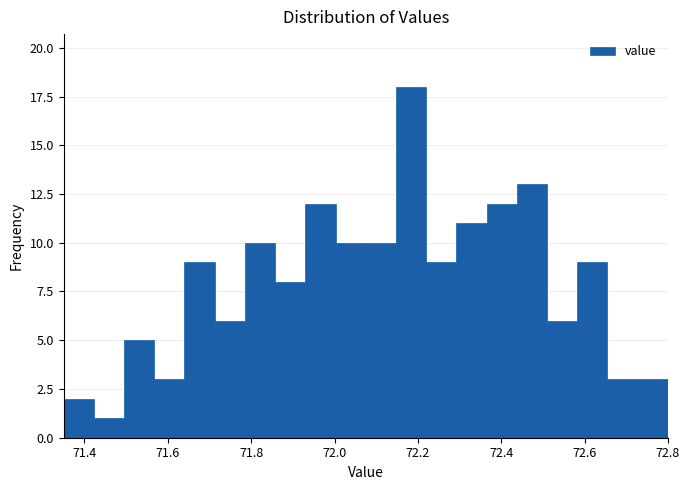

Around what value on the x-axis is the tallest bar? Give the approximate position of its centre, as read against the axis.

72.18